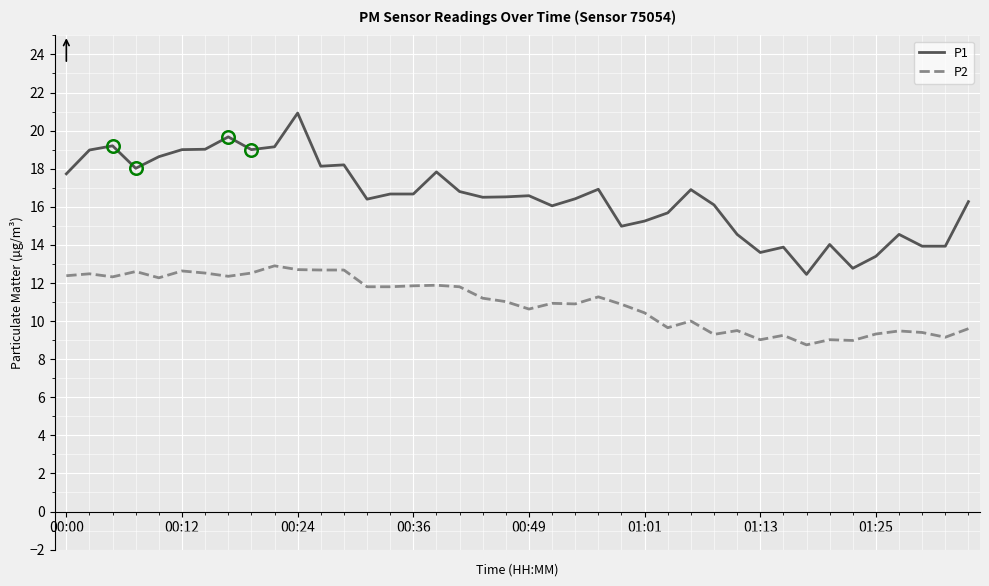

What is the average value of the P2 series?

11.0